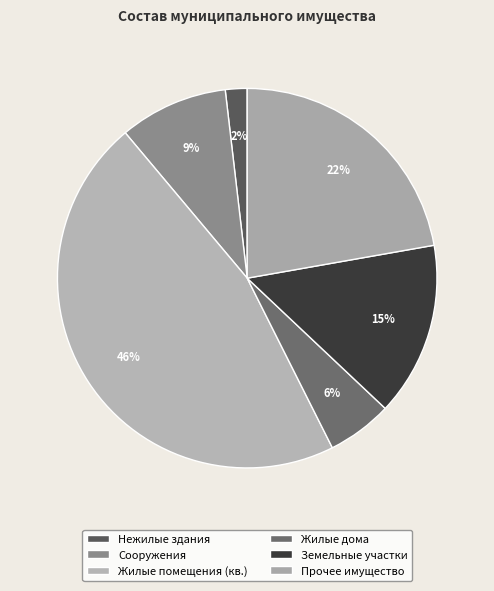

Count the number of slices in the pie.

6